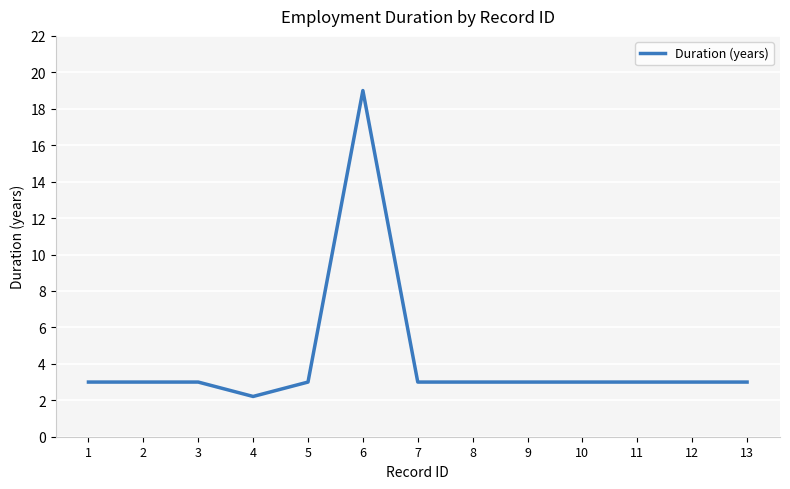

What is the difference between the maximum and minimum values?

16.8